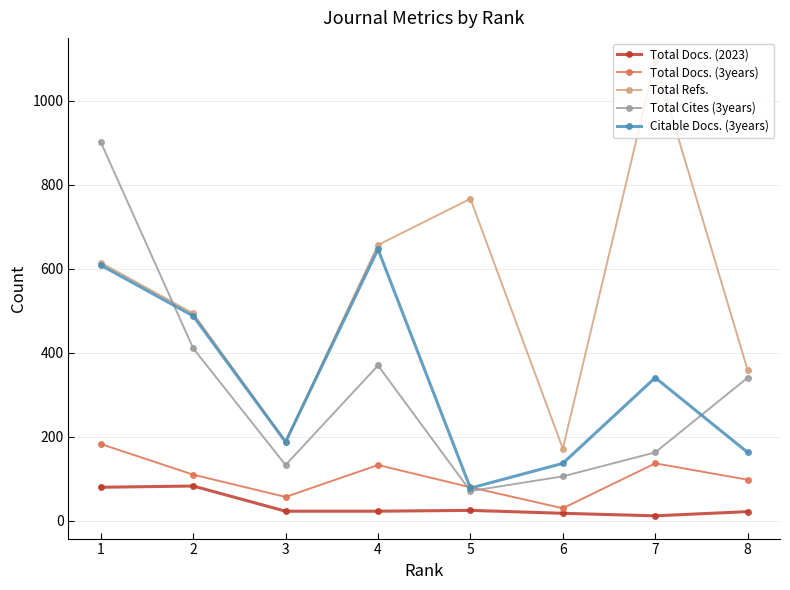

At which label is Total Refs. closest to 634?

1